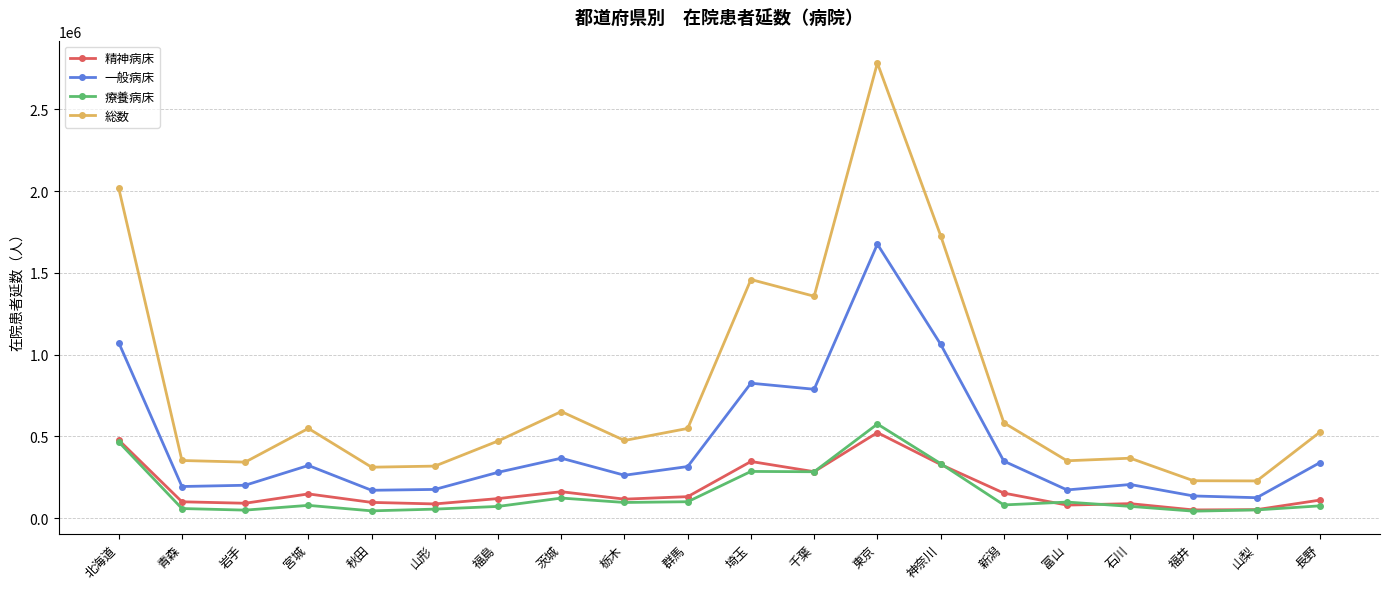

True or false: 療養病床 has more than 1 points higher than both neighbors.

True